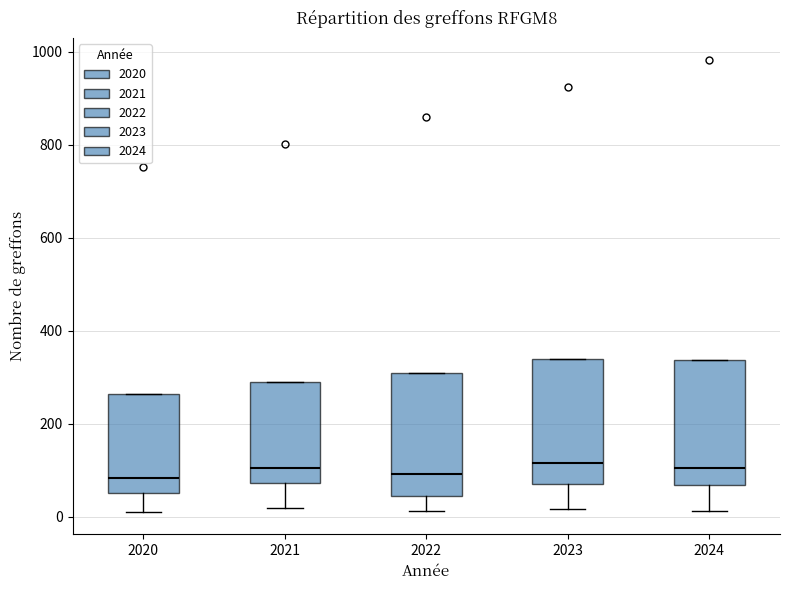

Reading left to right, transcribe this box plot: for each box, give where its median line is, the range the box spans, and where its two whiskers end, as read against the y-axis. The values are not printed on the chart, so give them approximately, as read against the axis.

2020: median 80, box 60 to 260, whiskers 20 to 260
2021: median 100, box 80 to 280, whiskers 20 to 280
2022: median 100, box 40 to 300, whiskers 20 to 300
2023: median 120, box 80 to 340, whiskers 20 to 340
2024: median 100, box 60 to 340, whiskers 20 to 340